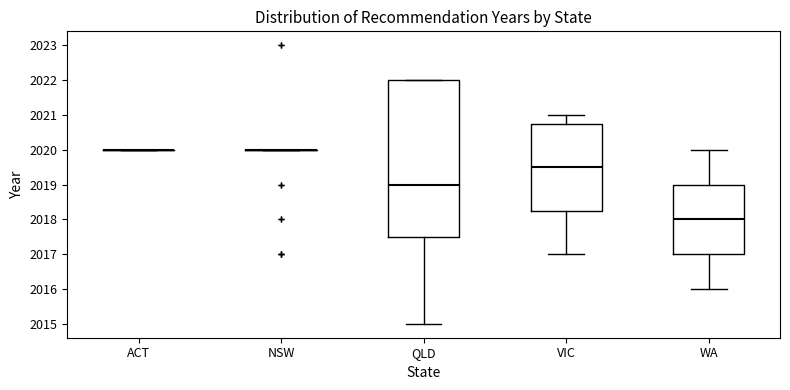

Where is the lower edge of the box for WA on the y-axis? The values are not printed on the chart, so give them approximately, as read against the axis.

2017.0